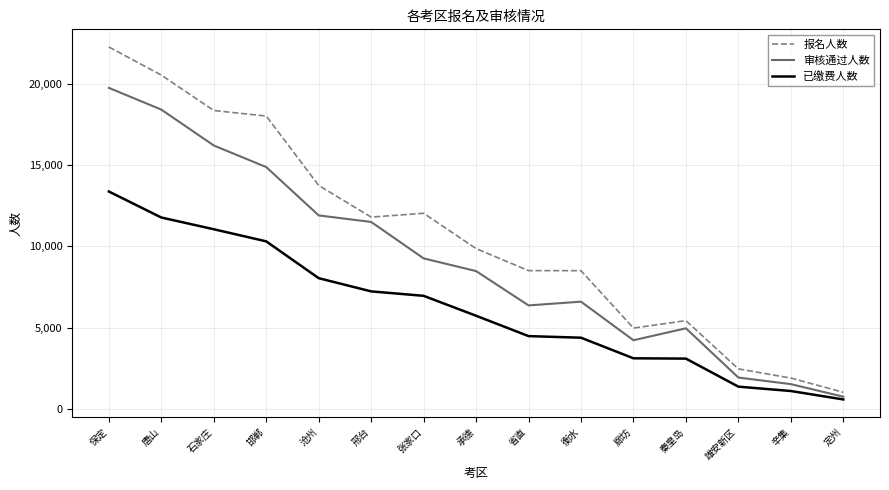

Does the chart have visible grid lines?

Yes